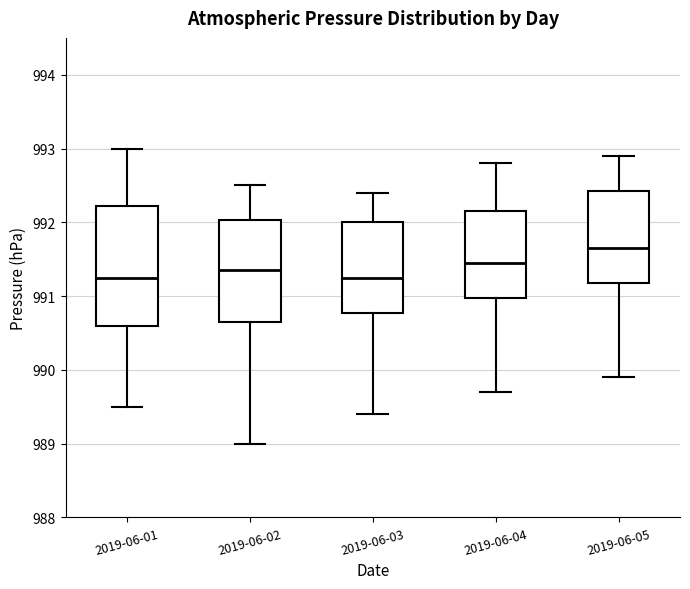

Which box is the tallest, from its lower edge to its upper edge?

2019-06-01